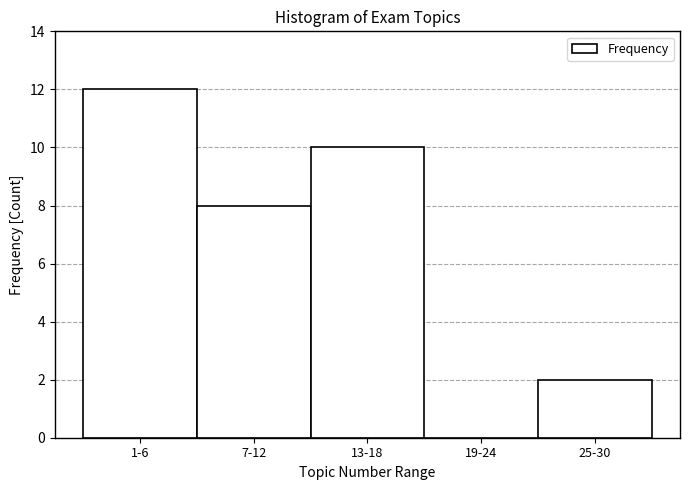

Reading left to right, transcribe all the data shown in this chart.

1-6=12	7-12=8	13-18=10	19-24=0	25-30=2